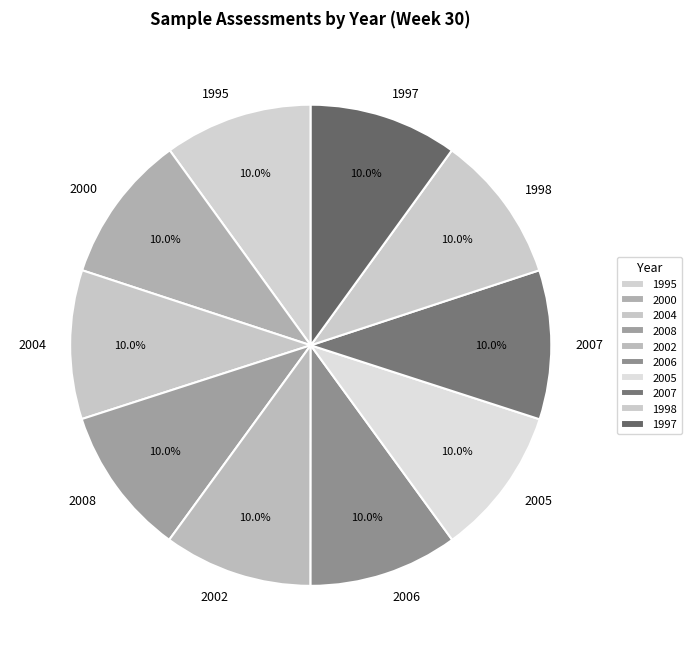

Is there any slice that represents more than half of the pie?

No